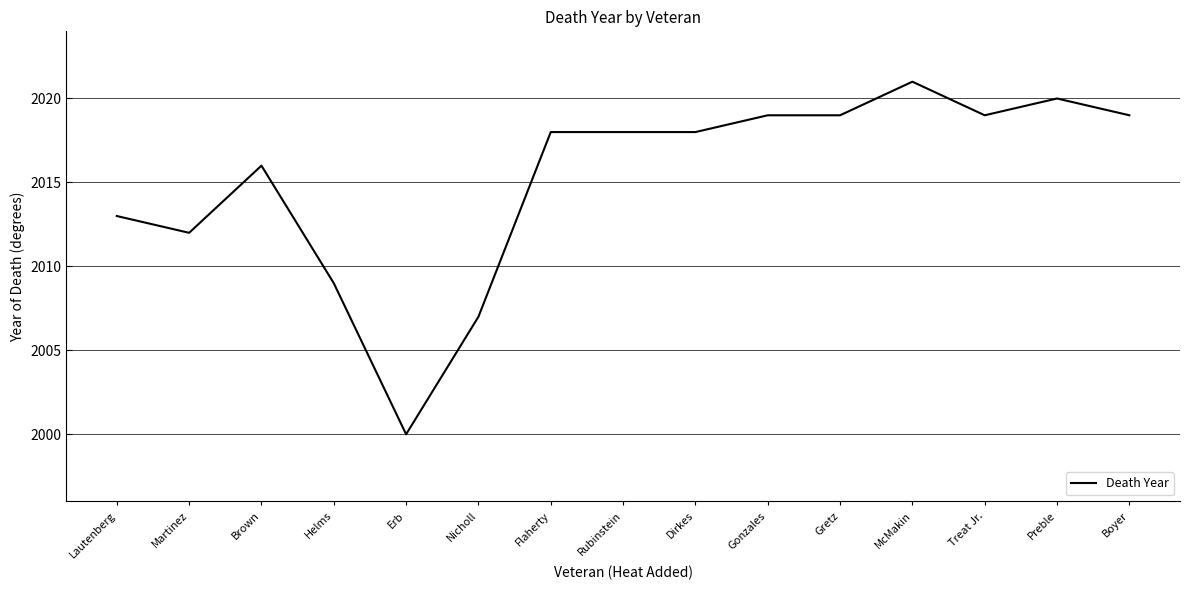

At which category does the chart reach its peak across all series?

McMakin